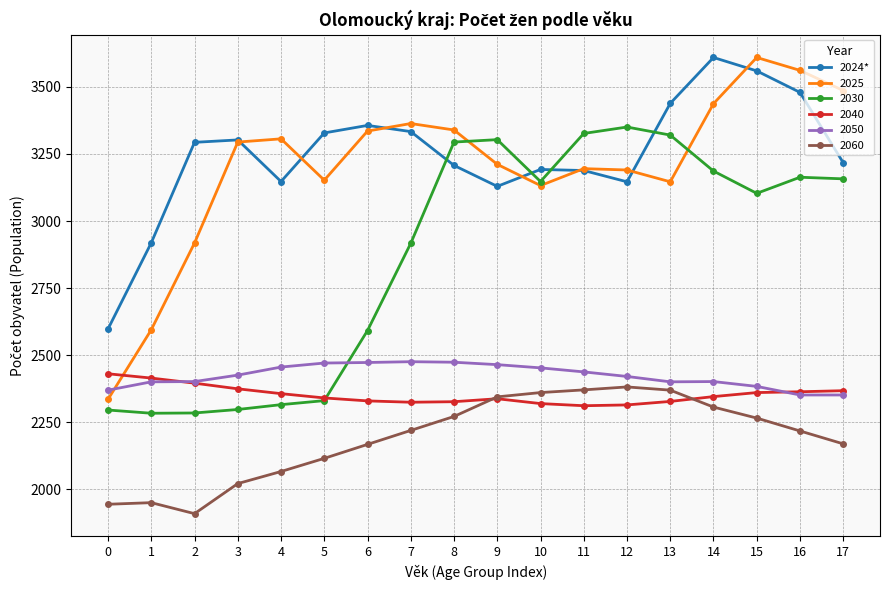

True or false: 2030 has more than 0 points higher than both neighbors.

True